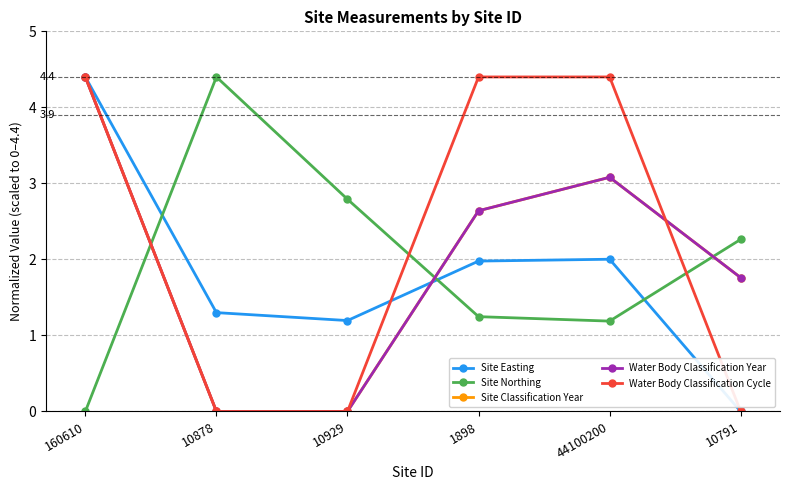

Reading right to left, what are all the values shown in this chart?

Site Easting: 10791=0.0	44100200=2.0	1898=2.0	10929=1.2	10878=1.3	160610=4.4
Site Northing: 10791=2.3	44100200=1.2	1898=1.2	10929=2.8	10878=4.4	160610=0.0
Site Classification Year: 10791=1.8	44100200=3.1	1898=2.6	10929=0.0	10878=0.0	160610=4.4
Water Body Classification Year: 10791=1.8	44100200=3.1	1898=2.6	10929=0.0	10878=0.0	160610=4.4
Water Body Classification Cycle: 10791=0.0	44100200=4.4	1898=4.4	10929=0.0	10878=0.0	160610=4.4